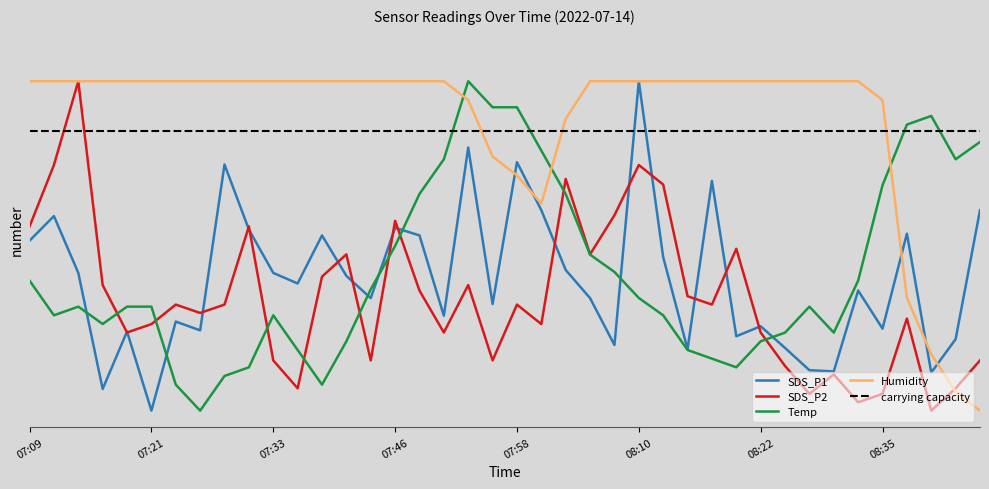

True or false: Humidity has a value of 0.6 at 07:11.

False